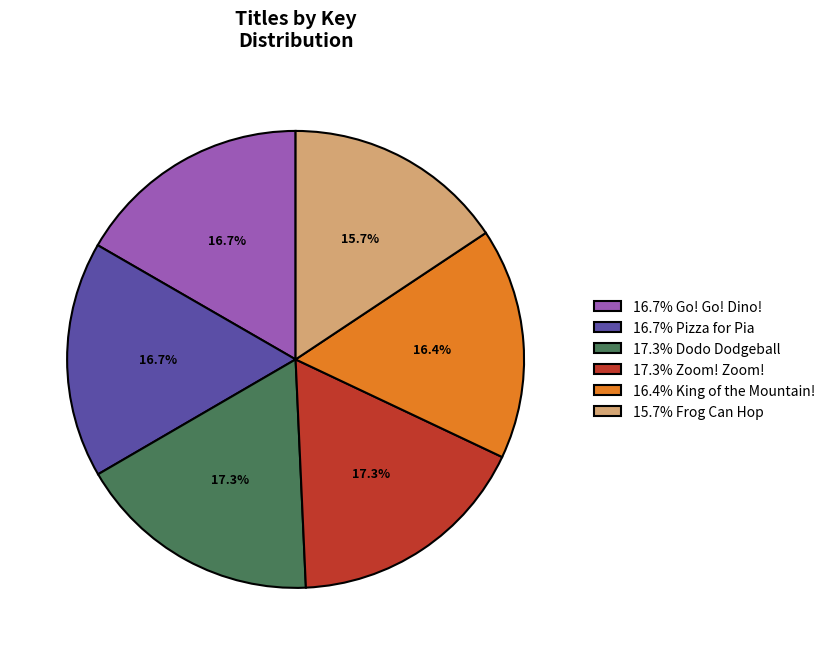

Is the sum of 16.7% Go! Go! Dino! and 15.7% Frog Can Hop greater than half?

No